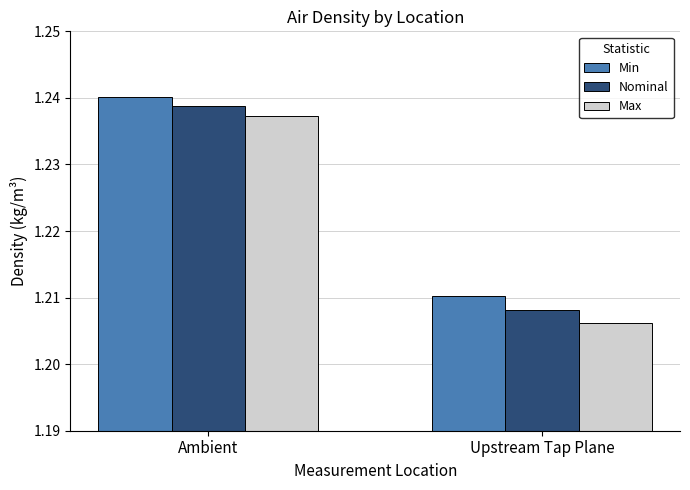

The Max series shows 2.1 at Ambient. True or false?

False